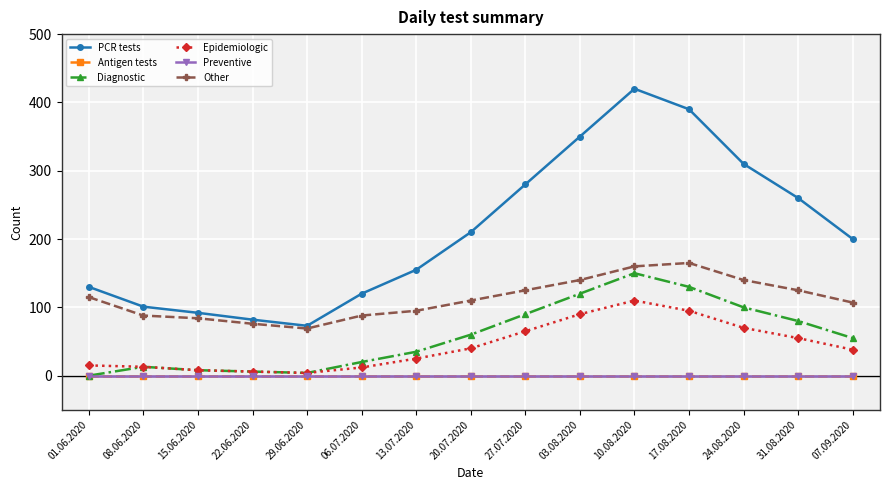

Reading right to left, transcribe all the data shown in this chart.

PCR tests: 07.09.2020=200	31.08.2020=260	24.08.2020=310	17.08.2020=390	10.08.2020=420	03.08.2020=350	27.07.2020=280	20.07.2020=210	13.07.2020=155	06.07.2020=120	29.06.2020=73	22.06.2020=82	15.06.2020=92	08.06.2020=101	01.06.2020=130
Antigen tests: 07.09.2020=0	31.08.2020=0	24.08.2020=0	17.08.2020=0	10.08.2020=0	03.08.2020=0	27.07.2020=0	20.07.2020=0	13.07.2020=0	06.07.2020=0	29.06.2020=0	22.06.2020=0	15.06.2020=0	08.06.2020=0	01.06.2020=0
Diagnostic: 07.09.2020=55	31.08.2020=80	24.08.2020=100	17.08.2020=130	10.08.2020=150	03.08.2020=120	27.07.2020=90	20.07.2020=60	13.07.2020=35	06.07.2020=20	29.06.2020=4	22.06.2020=6	15.06.2020=8	08.06.2020=13	01.06.2020=0
Epidemiologic: 07.09.2020=38	31.08.2020=55	24.08.2020=70	17.08.2020=95	10.08.2020=110	03.08.2020=90	27.07.2020=65	20.07.2020=40	13.07.2020=25	06.07.2020=12	29.06.2020=4	22.06.2020=6	15.06.2020=8	08.06.2020=13	01.06.2020=15
Preventive: 07.09.2020=0	31.08.2020=0	24.08.2020=0	17.08.2020=0	10.08.2020=0	03.08.2020=0	27.07.2020=0	20.07.2020=0	13.07.2020=0	06.07.2020=0	29.06.2020=0	22.06.2020=0	15.06.2020=0	08.06.2020=0	01.06.2020=0
Other: 07.09.2020=107	31.08.2020=125	24.08.2020=140	17.08.2020=165	10.08.2020=160	03.08.2020=140	27.07.2020=125	20.07.2020=110	13.07.2020=95	06.07.2020=88	29.06.2020=69	22.06.2020=76	15.06.2020=84	08.06.2020=88	01.06.2020=115